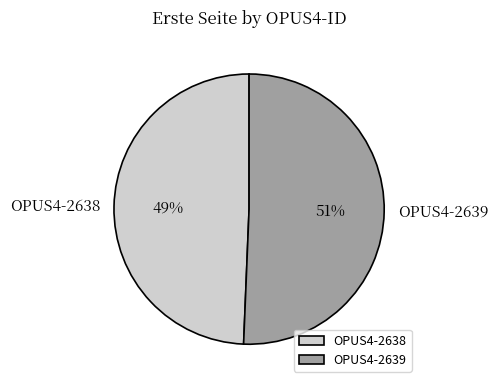

To the nearest percent, what is the average slice percentage?

50%